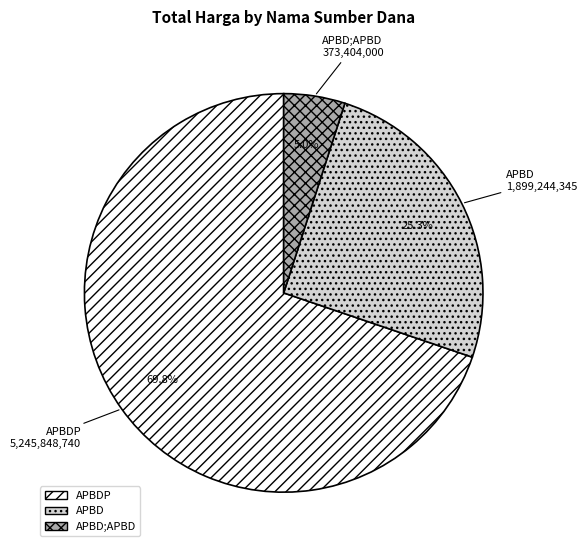

Is the sum of APBD and APBD;APBD greater than half?

No